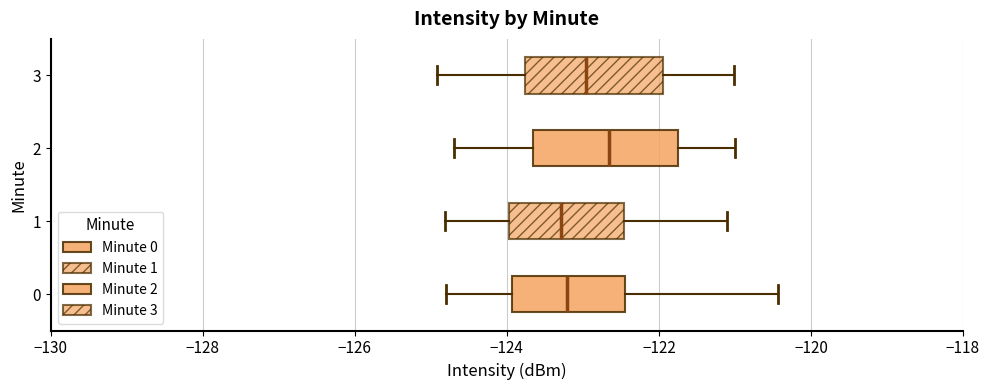

Which box has the furthest to the right median line?

2